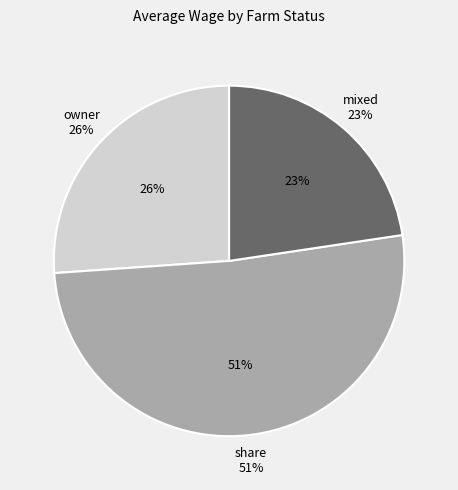

What is the largest slice in the pie chart?

share